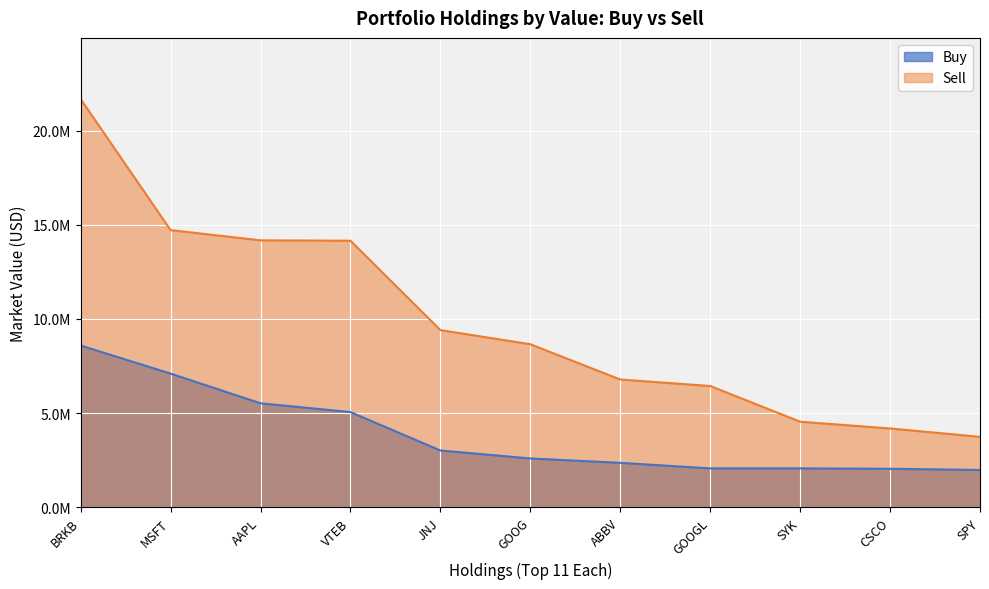

True or false: Sell has more than 1 points higher than both neighbors.

False